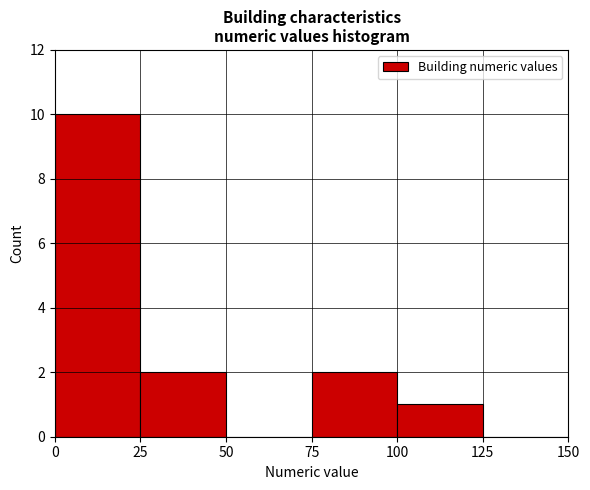

Which range on the x-axis has the tallest bar?

0 to 25